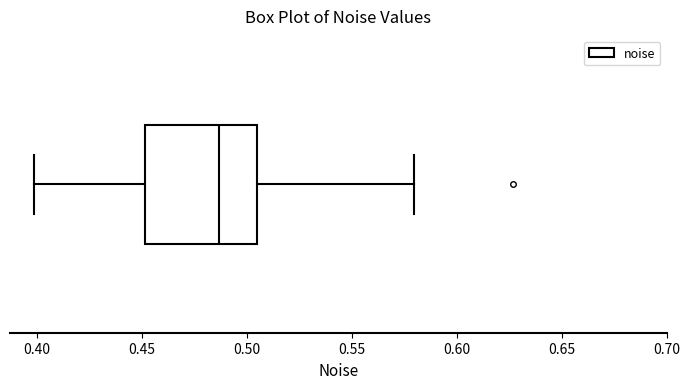

Transcribe this box plot: give where the median line is, the range the box spans, and where the two whiskers end, as read against the x-axis. The values are not printed on the chart, so give them approximately, as read against the axis.

median 0.485, box 0.450 to 0.505, whiskers 0.400 to 0.580